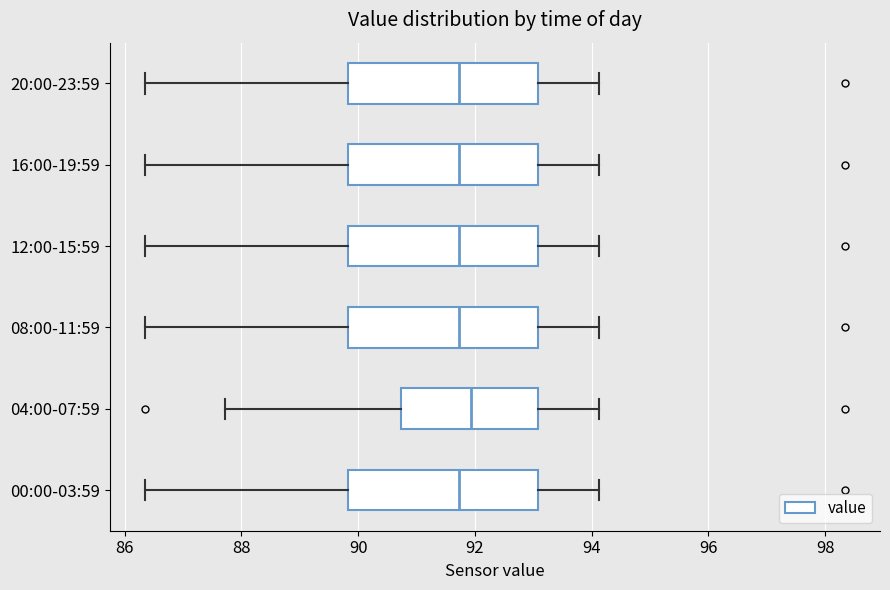

Reading bottom to top, read every box against the x-axis: the position of its median line, the range the box covers, and the ends of its whiskers. The values are not printed on the chart, so give them approximately, as read against the axis.

00:00-03:59: median 91.8, box 89.8 to 93.0, whiskers 86.4 to 94.2
04:00-07:59: median 92.0, box 90.8 to 93.0, whiskers 87.8 to 94.2
08:00-11:59: median 91.8, box 89.8 to 93.0, whiskers 86.4 to 94.2
12:00-15:59: median 91.8, box 89.8 to 93.0, whiskers 86.4 to 94.2
16:00-19:59: median 91.8, box 89.8 to 93.0, whiskers 86.4 to 94.2
20:00-23:59: median 91.8, box 89.8 to 93.0, whiskers 86.4 to 94.2